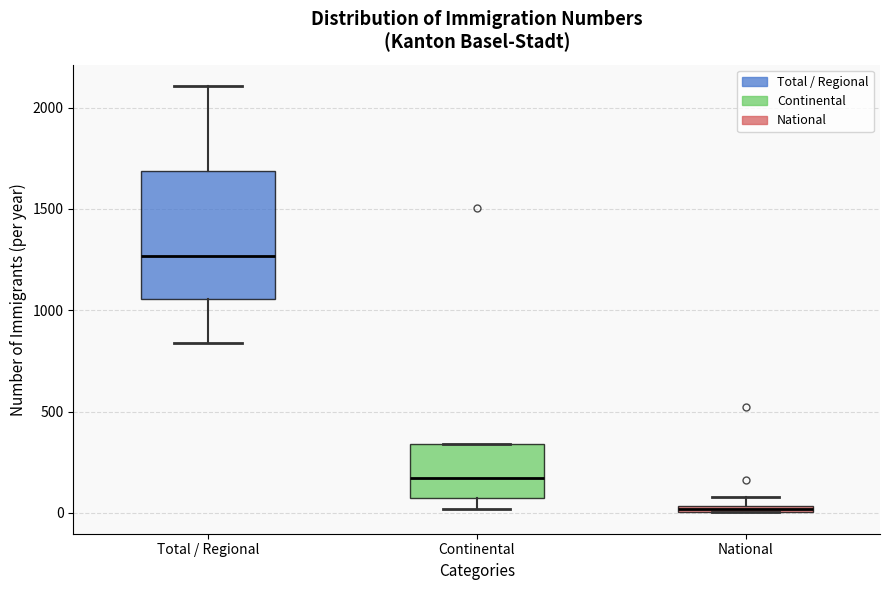

Which box has the lowest median line?

National